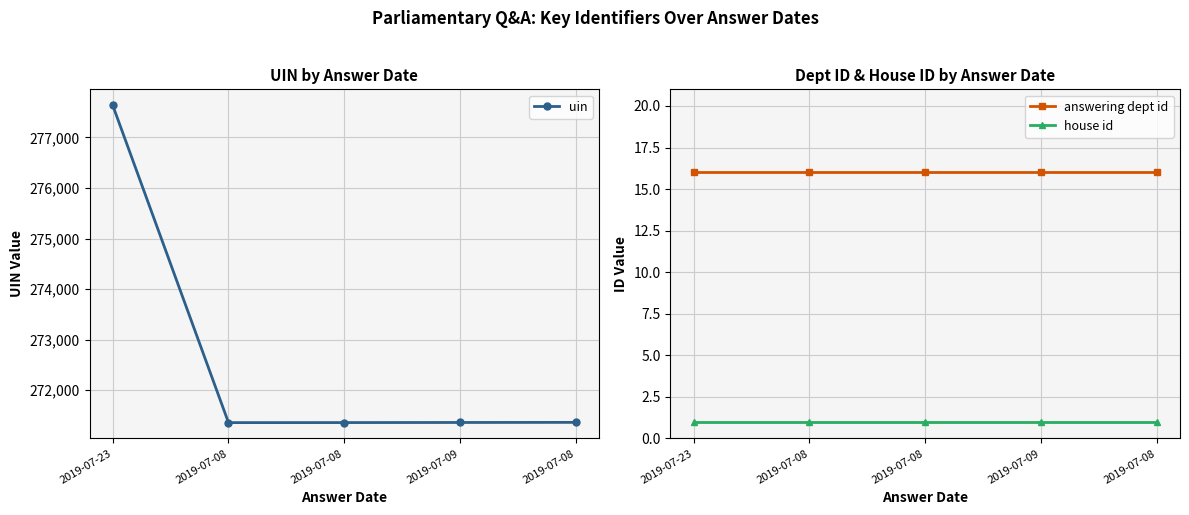

What is the approximate value of house id at 2019-07-09?

1